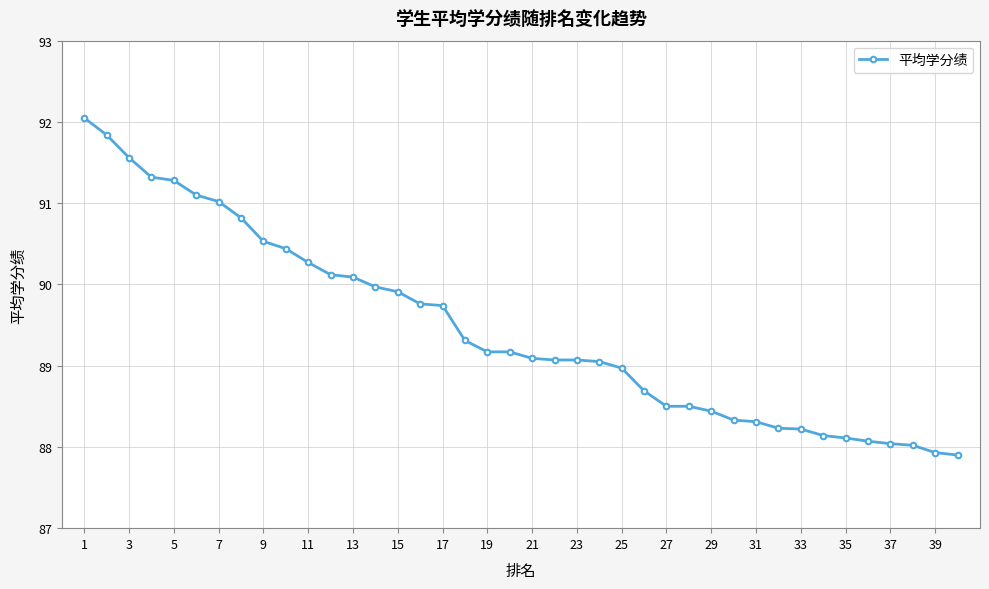

How many values exceed 89?

24